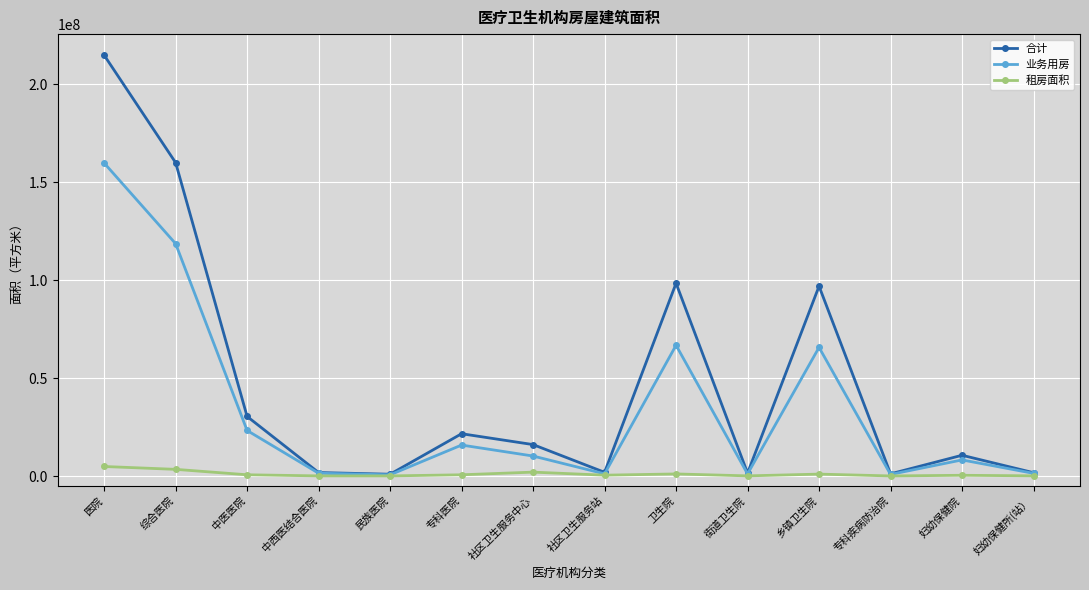

Which series changed the most between 社区卫生服务中心 and 社区卫生服务站?

合计